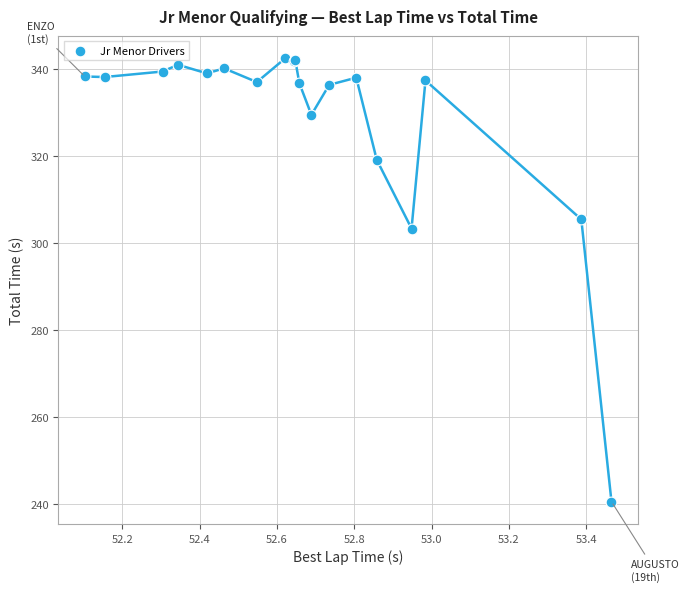

What Y value in the scatter plot is closest to 291?

303.4